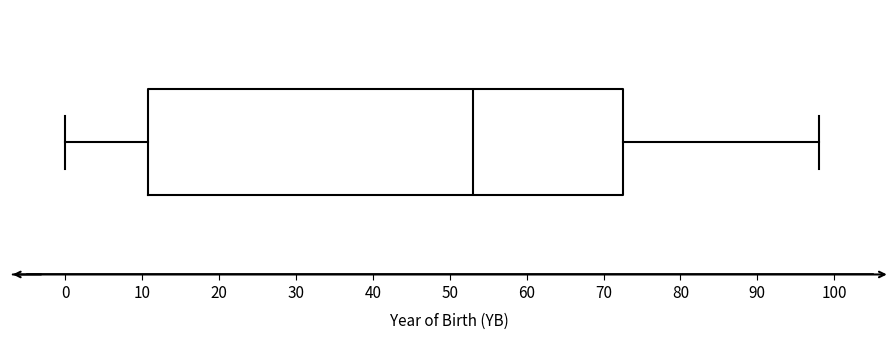

Read this box plot against the x-axis: the position of the median line, the range covered by the box, and the ends of both whiskers. The values are not printed on the chart, so give them approximately, as read against the axis.

median 53, box 11 to 73, whiskers 0 to 98